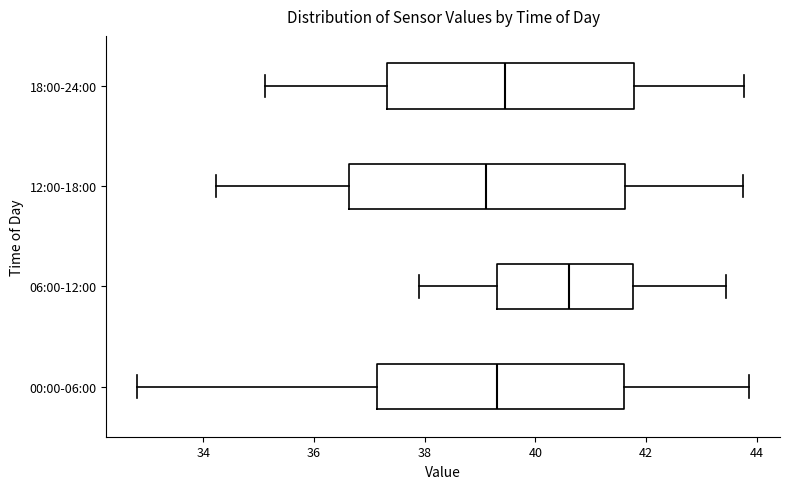

Where does the left whisker of the box for 18:00-24:00 end on the x-axis? The values are not printed on the chart, so give them approximately, as read against the axis.

35.2